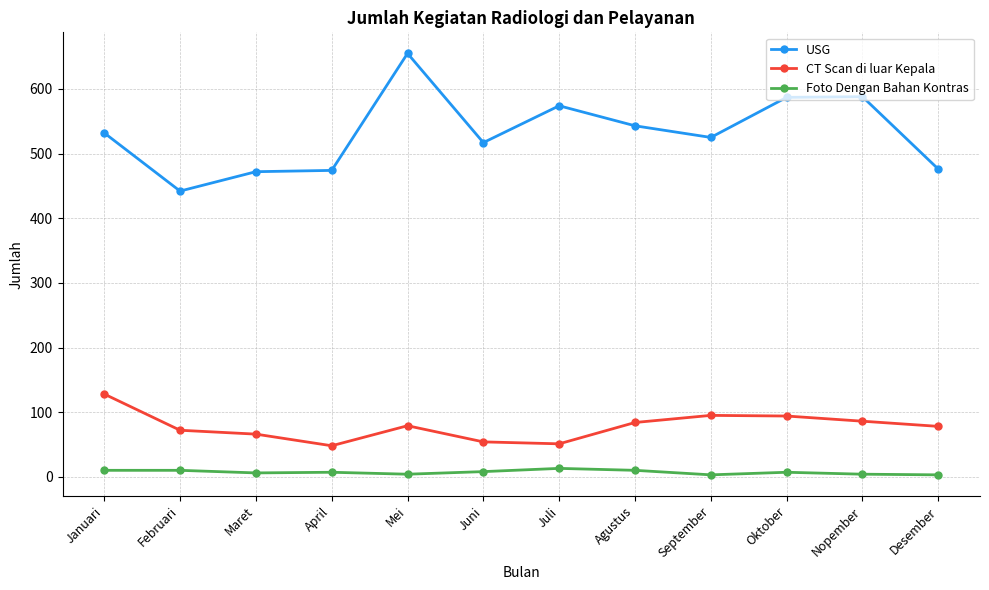

What is the sum of all Foto Dengan Bahan Kontras values?

85